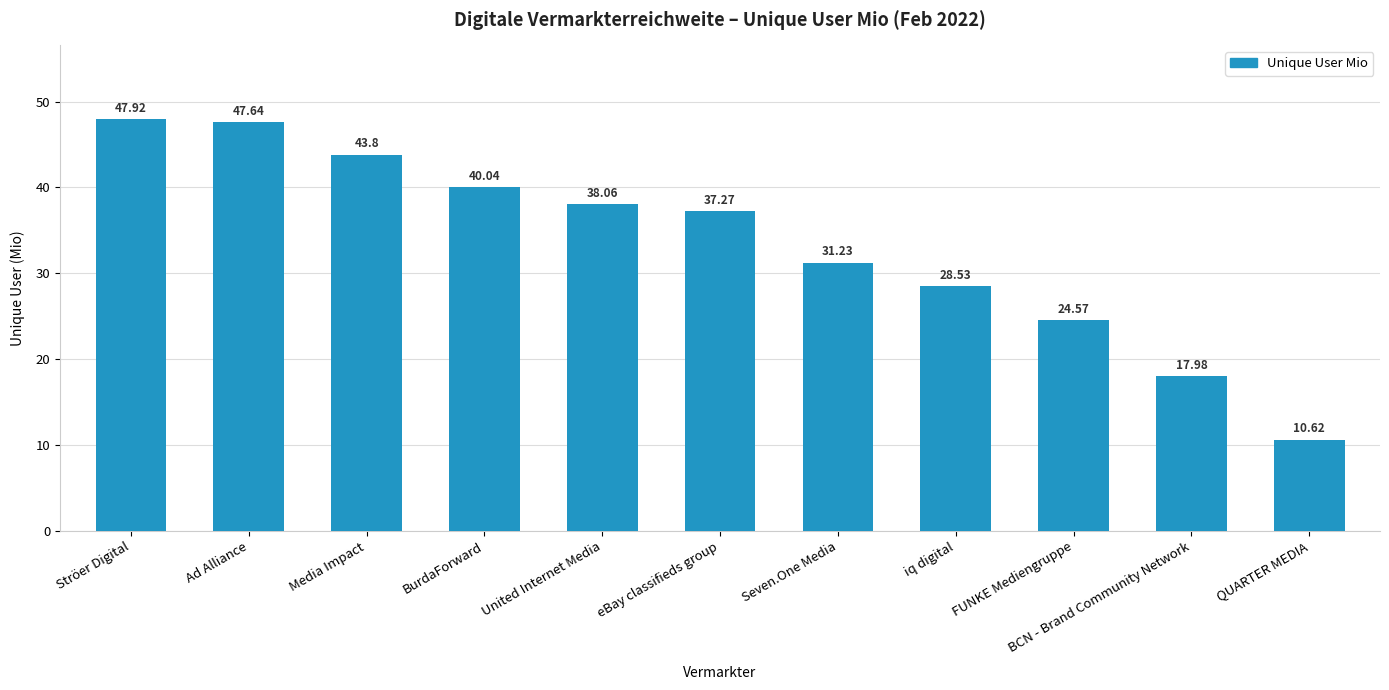

What is the average value?

33.4